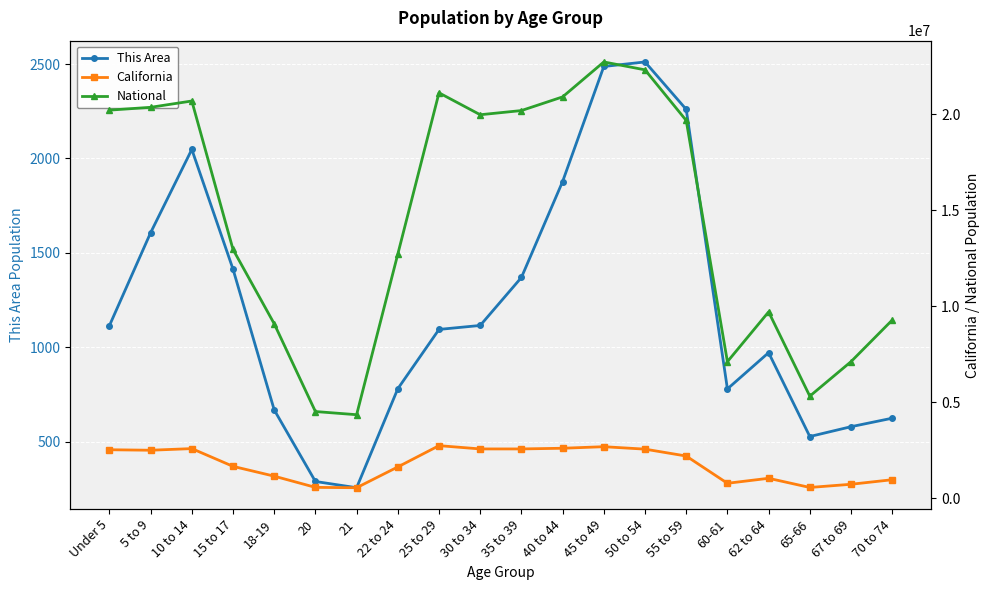

What is the label of the 2nd point from the left?

5 to 9